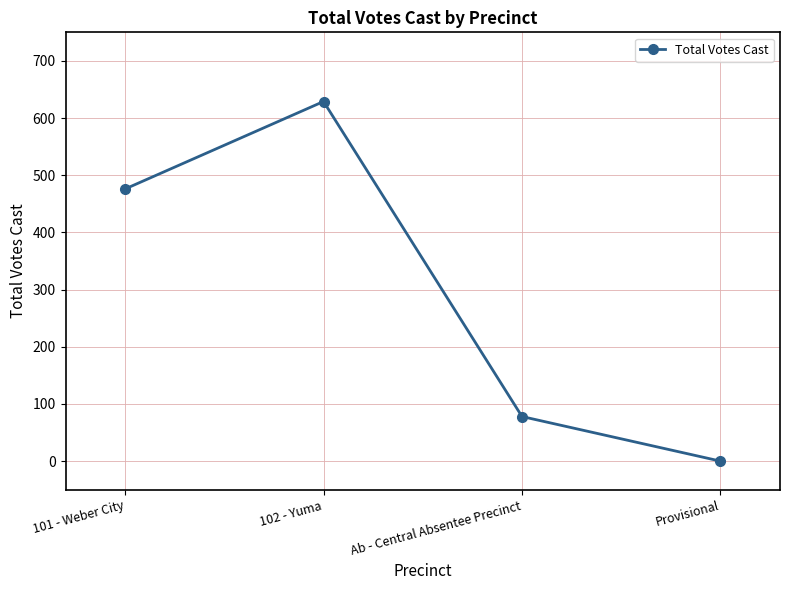

How many points are higher than both their immediate neighbors (excluding endpoints)?

1